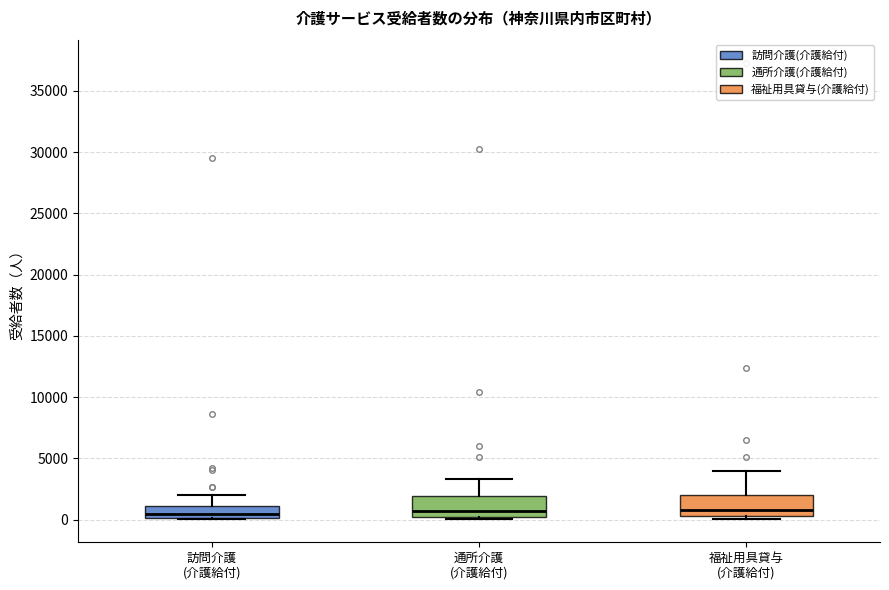

Reading left to right, transcribe this box plot: for each box, give where its median line is, the range the box spans, and where its two whiskers end, as read against the y-axis. The values are not printed on the chart, so give them approximately, as read against the axis.

訪問介護 (介護給付): median 500, box 0 to 1000, whiskers 0 to 2000
通所介護 (介護給付): median 500, box 0 to 2000, whiskers 0 (just below the box's lower edge) to 3500
福祉用具貸与 (介護給付): median 500 (just above the box's lower edge), box 500 to 2000, whiskers 0 to 4000